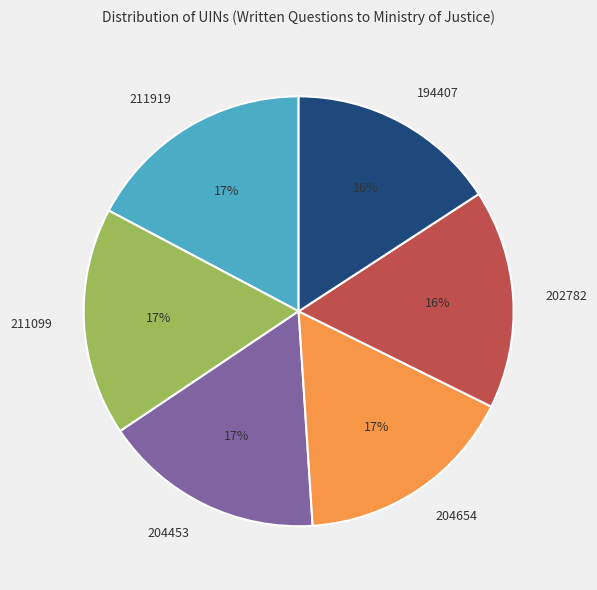

True or false: 194407 accounts for 22% of the total.

False